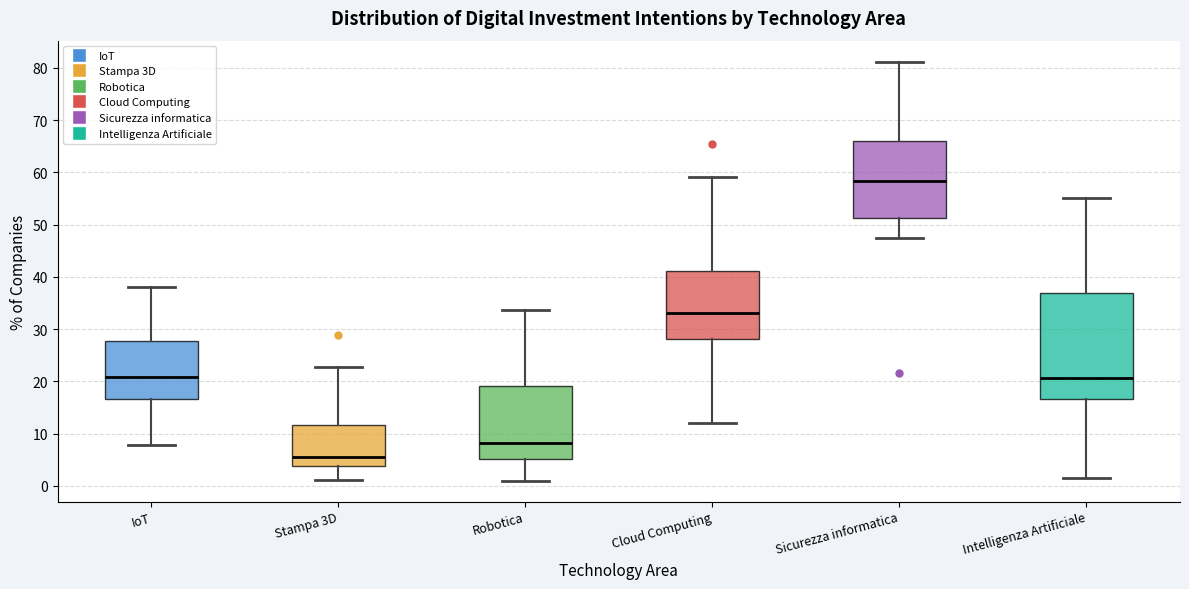

Reading left to right, transcribe this box plot: for each box, give where its median line is, the range the box spans, and where its two whiskers end, as read against the y-axis. The values are not printed on the chart, so give them approximately, as read against the axis.

IoT: median 21, box 17 to 28, whiskers 8 to 38
Stampa 3D: median 6, box 4 to 12, whiskers 1 to 23
Robotica: median 8, box 5 to 19, whiskers 1 to 34
Cloud Computing: median 33, box 28 to 41, whiskers 12 to 59
Sicurezza informatica: median 58, box 51 to 66, whiskers 48 to 81
Intelligenza Artificiale: median 21, box 17 to 37, whiskers 1 to 55